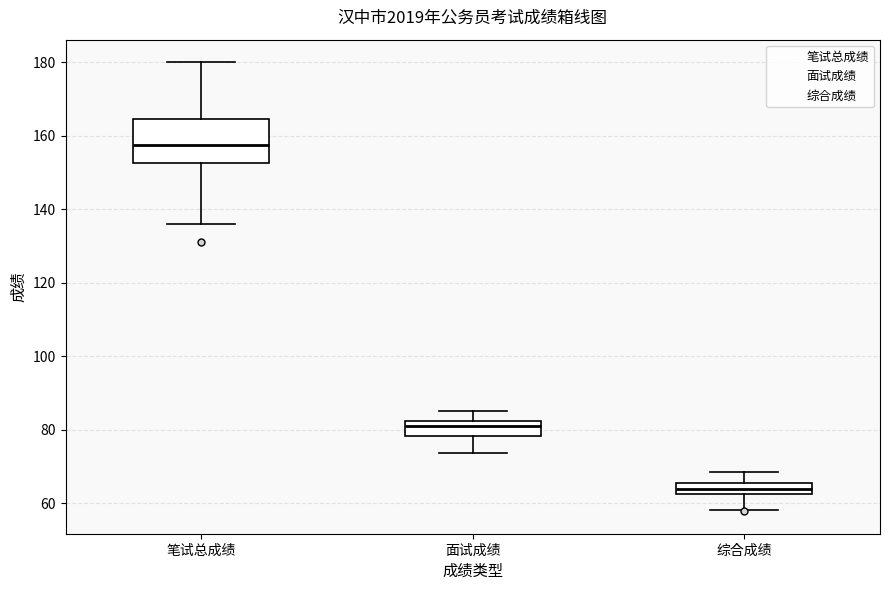

Which box has the lowest median line?

综合成绩